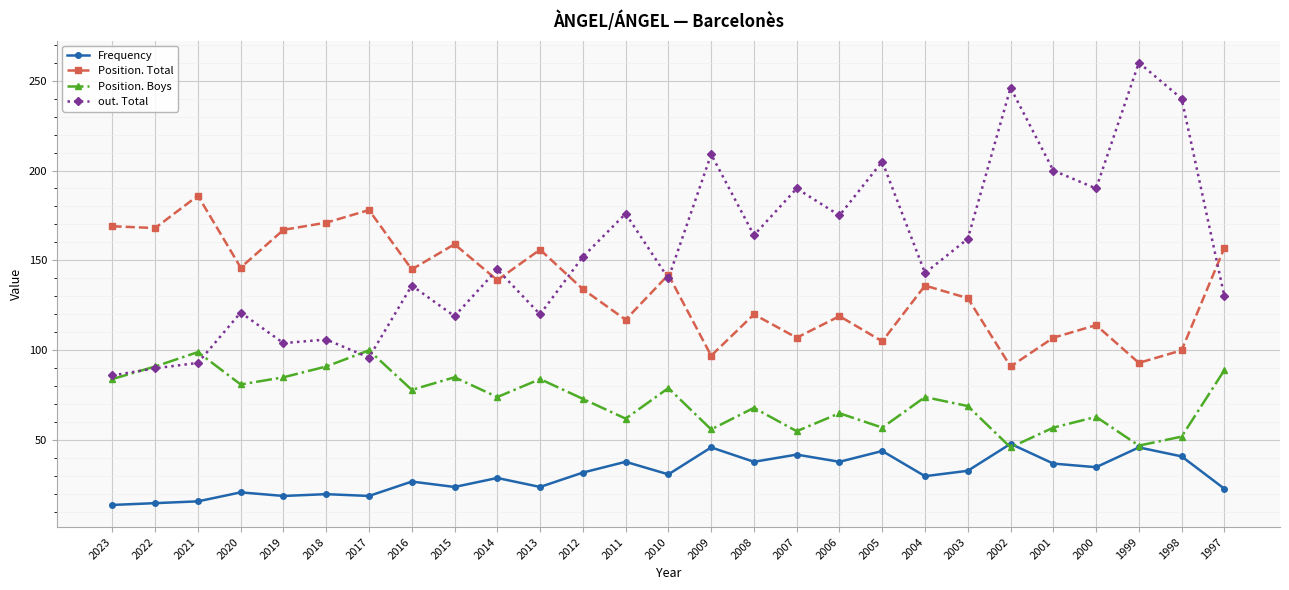

What is the total value across all series at 2021?

394